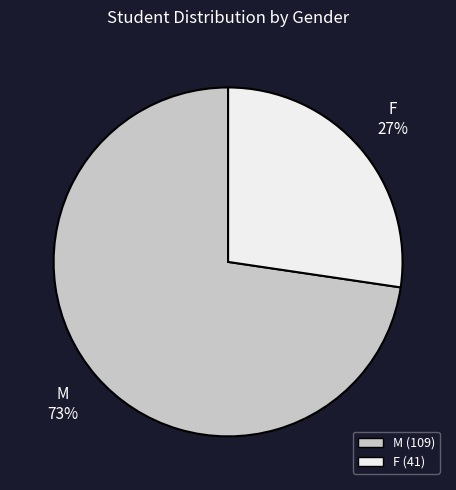

Which has a higher value, M or F?

M